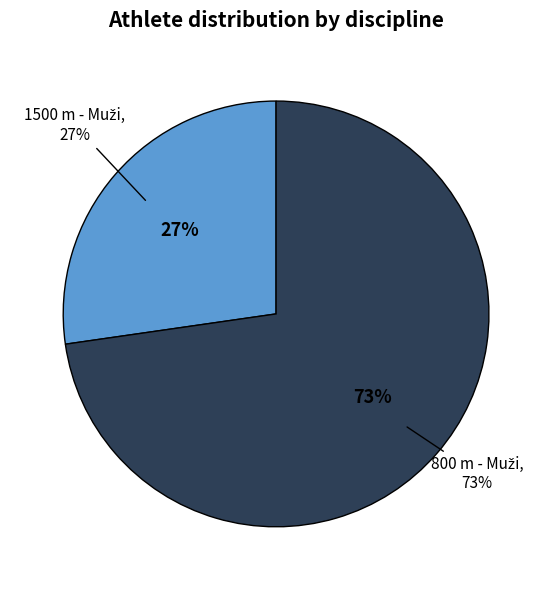

How many segments does this pie chart have?

2